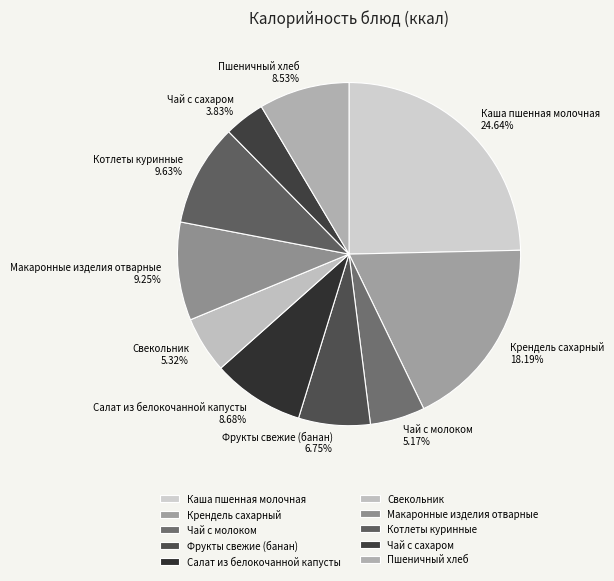

Which slice is the largest?

Каша пшенная молочная